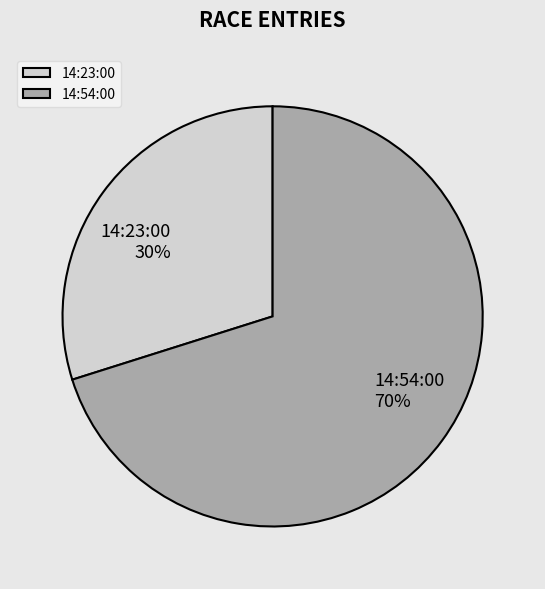

Rank the categories by value from highest to lowest.

14:54:00, 14:23:00